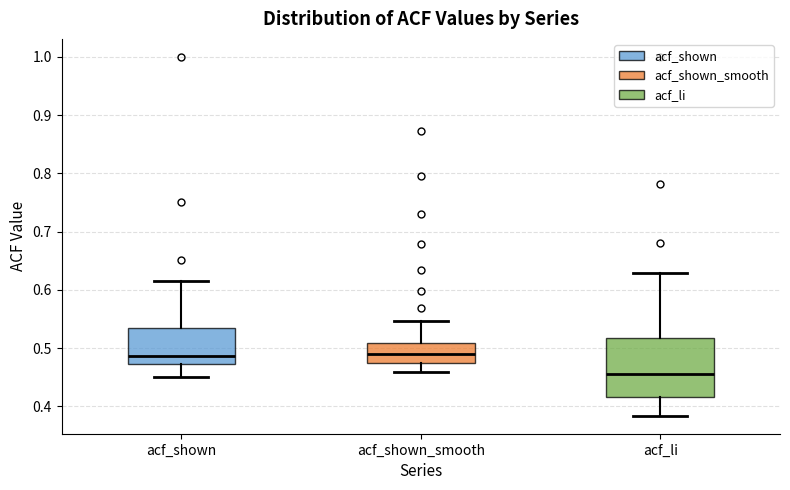

Which box has the lowest median line?

acf_li